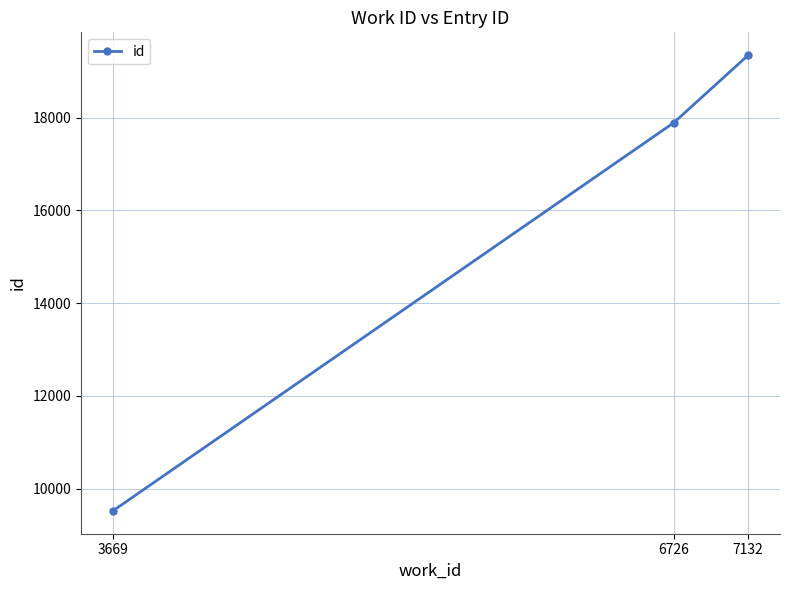

The chart shows a value of 19351 at 7132. True or false?

True